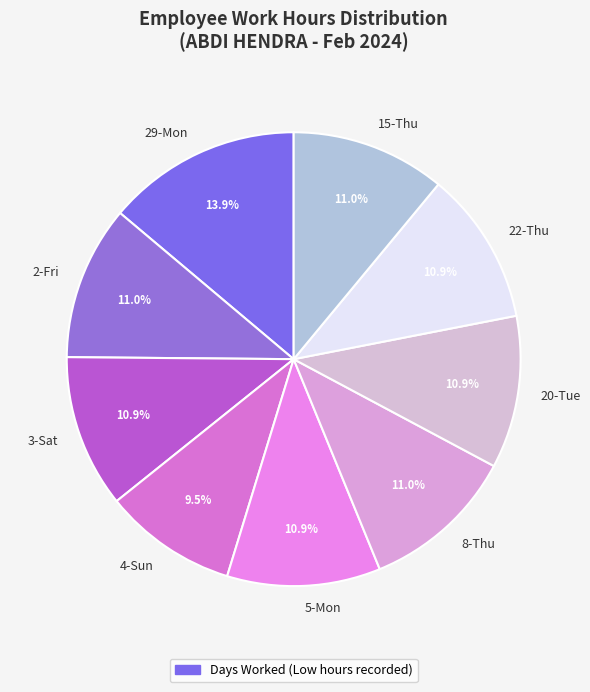

What percentage is the 8-Thu slice, to the nearest percent?

11%